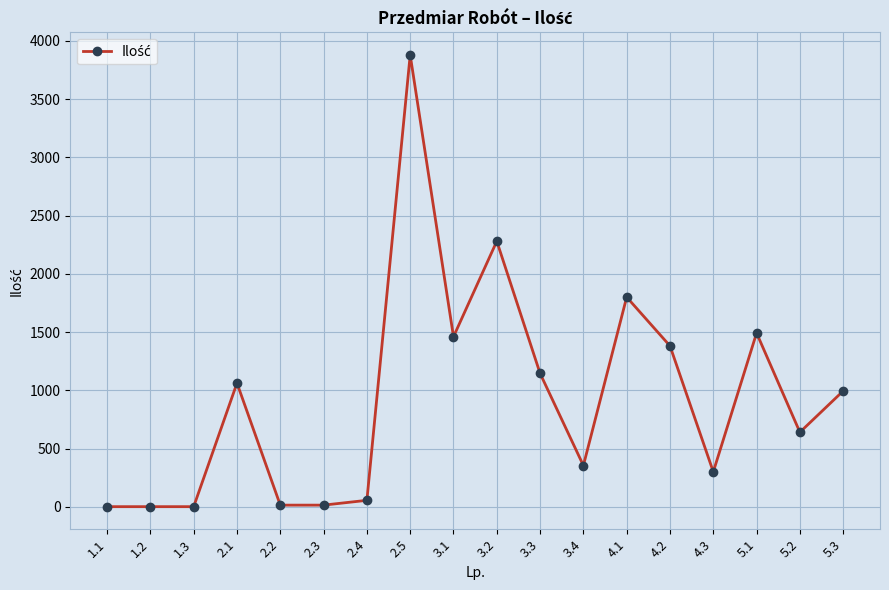

True or false: there are more than 0 points higher than both neighbors.

True